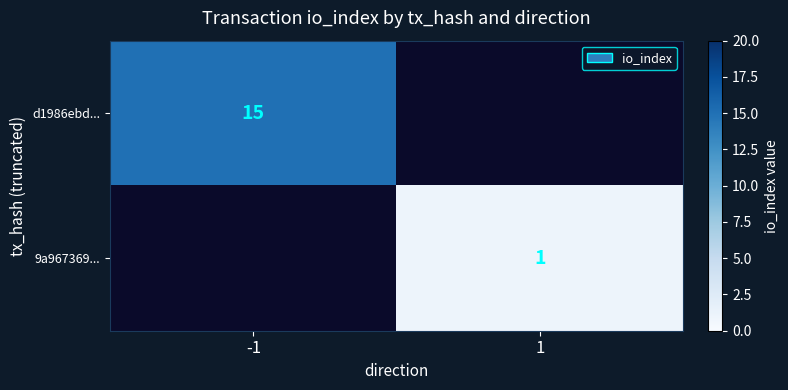

Is it true that d1986ebd... equals 15 at -1?

True